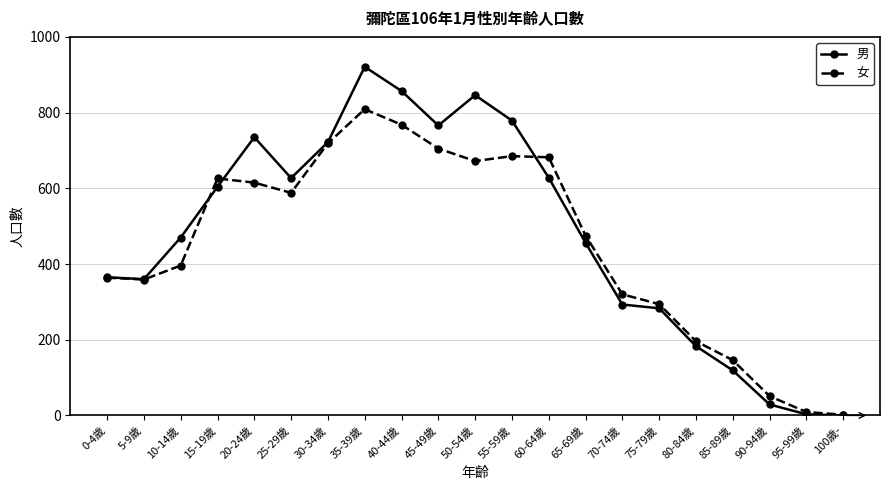

How many interior local peaks does the 女 series have?

3